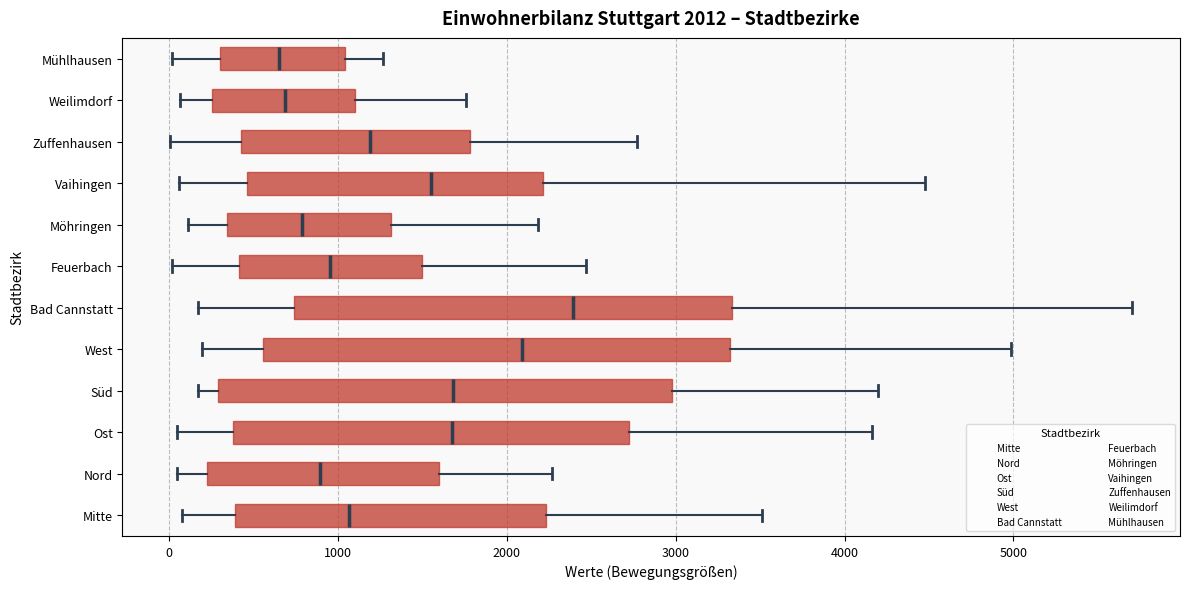

Which box has the furthest to the right median line?

Bad Cannstatt